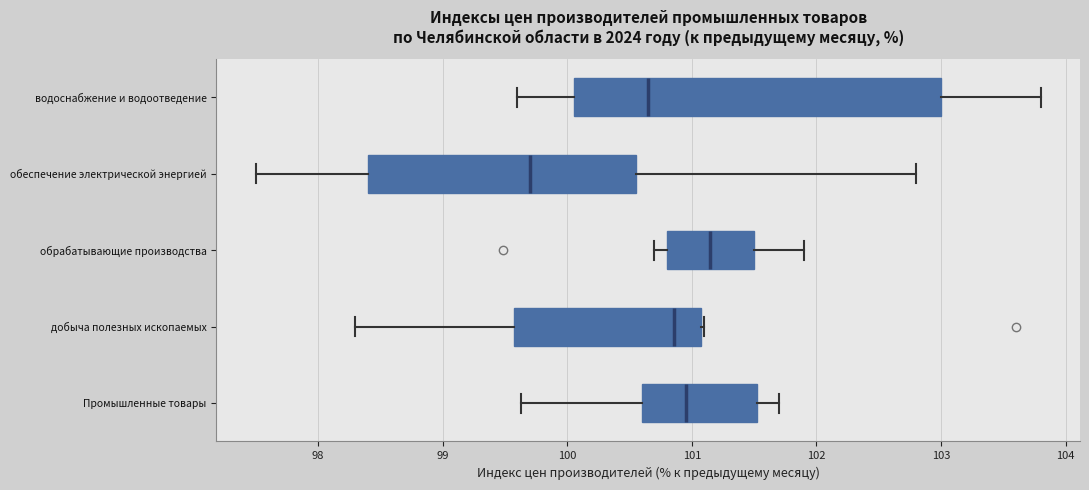

Where is the right edge of the box for обеспечение электрической энергией on the x-axis? The values are not printed on the chart, so give them approximately, as read against the axis.

100.5